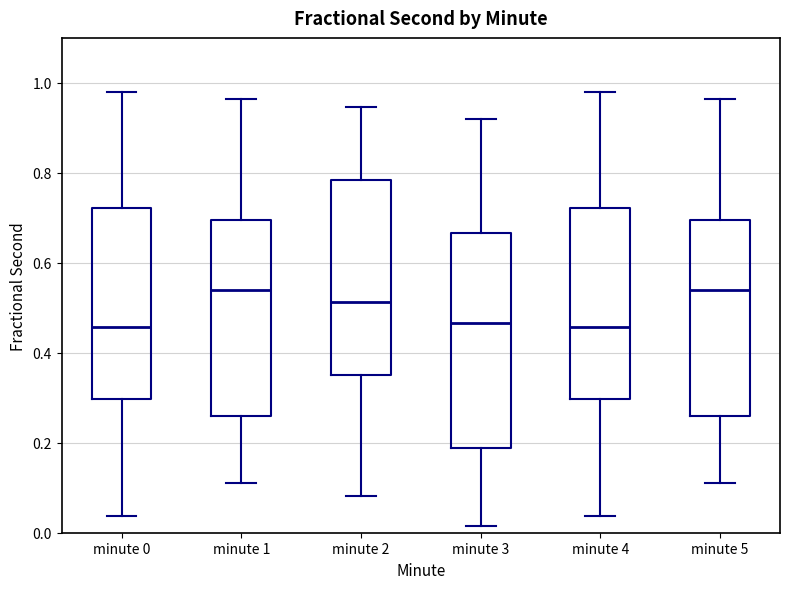

Reading left to right, transcribe this box plot: for each box, give where its median line is, the range the box spans, and where its two whiskers end, as read against the y-axis. The values are not printed on the chart, so give them approximately, as read against the axis.

minute 0: median 0.46, box 0.30 to 0.72, whiskers 0.04 to 0.98
minute 1: median 0.54, box 0.26 to 0.70, whiskers 0.10 to 0.96
minute 2: median 0.52, box 0.36 to 0.78, whiskers 0.08 to 0.94
minute 3: median 0.46, box 0.18 to 0.66, whiskers 0.02 to 0.92
minute 4: median 0.46, box 0.30 to 0.72, whiskers 0.04 to 0.98
minute 5: median 0.54, box 0.26 to 0.70, whiskers 0.10 to 0.96